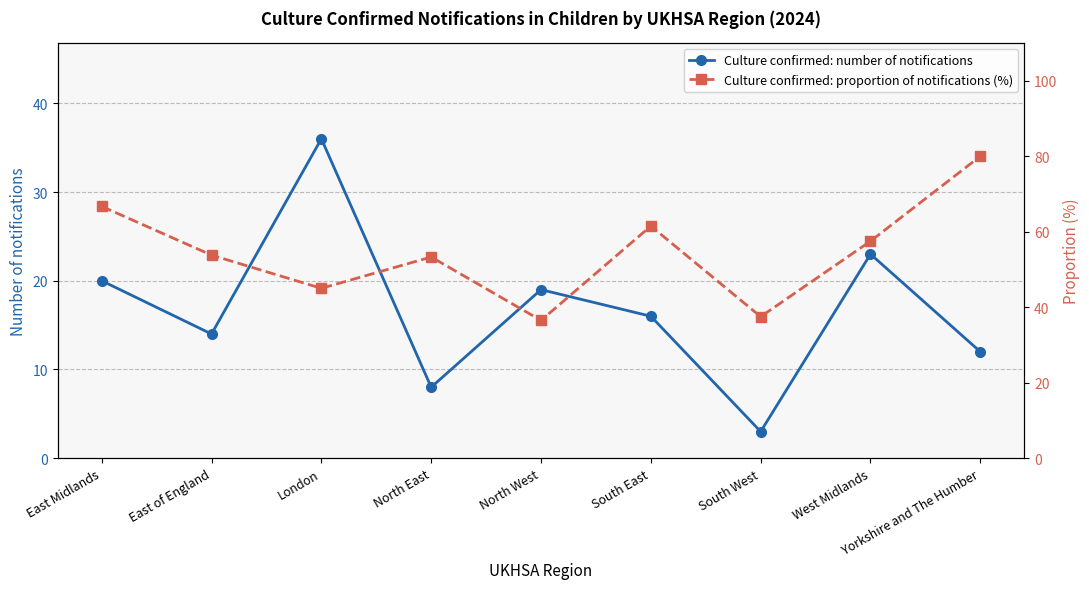

At which category does Culture confirmed: number of notifications reach its first local peak?

London